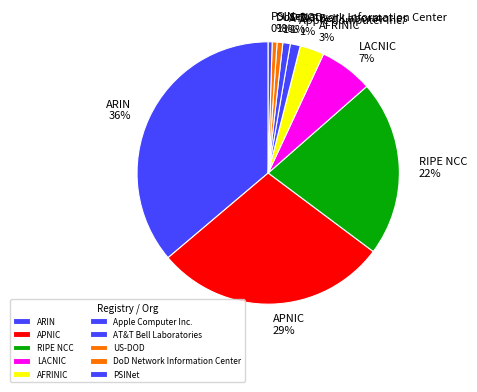

The AT&T Bell Laboratories slice represents 11% of the pie. True or false?

False